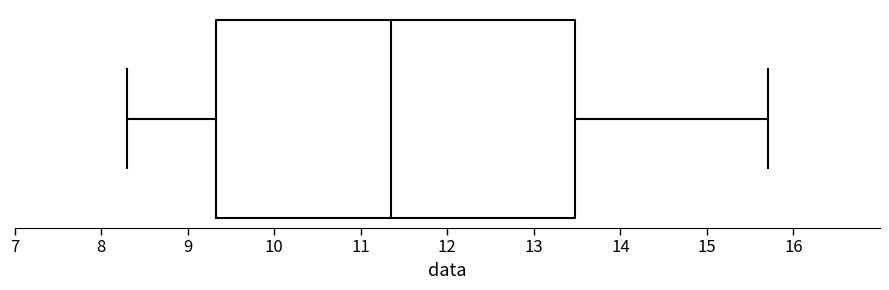

Transcribe this box plot: give where the median line is, the range the box spans, and where the two whiskers end, as read against the x-axis. The values are not printed on the chart, so give them approximately, as read against the axis.

median 11.4, box 9.3 to 13.5, whiskers 8.3 to 15.7